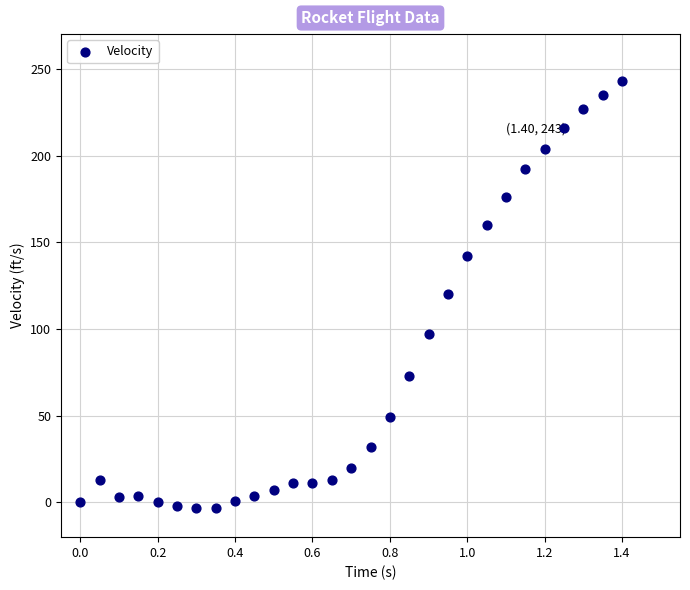

What is the range of Y values (max minus min)?

246